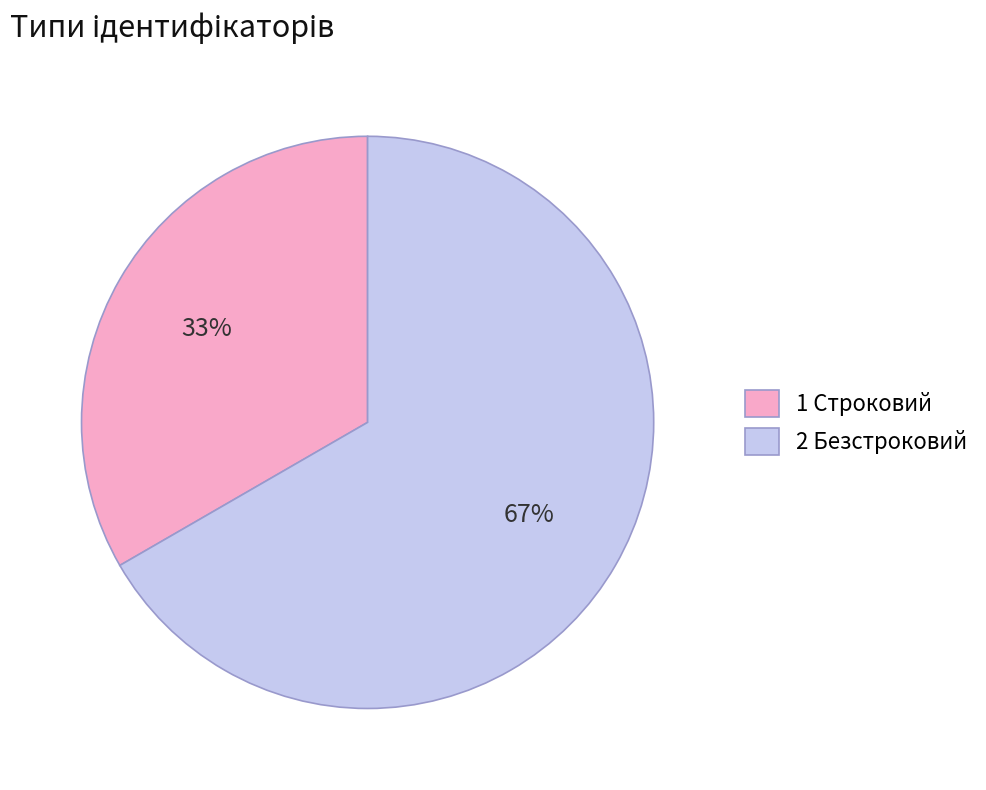

Between 2 Безстроковий and 1 Строковий, which is larger?

2 Безстроковий